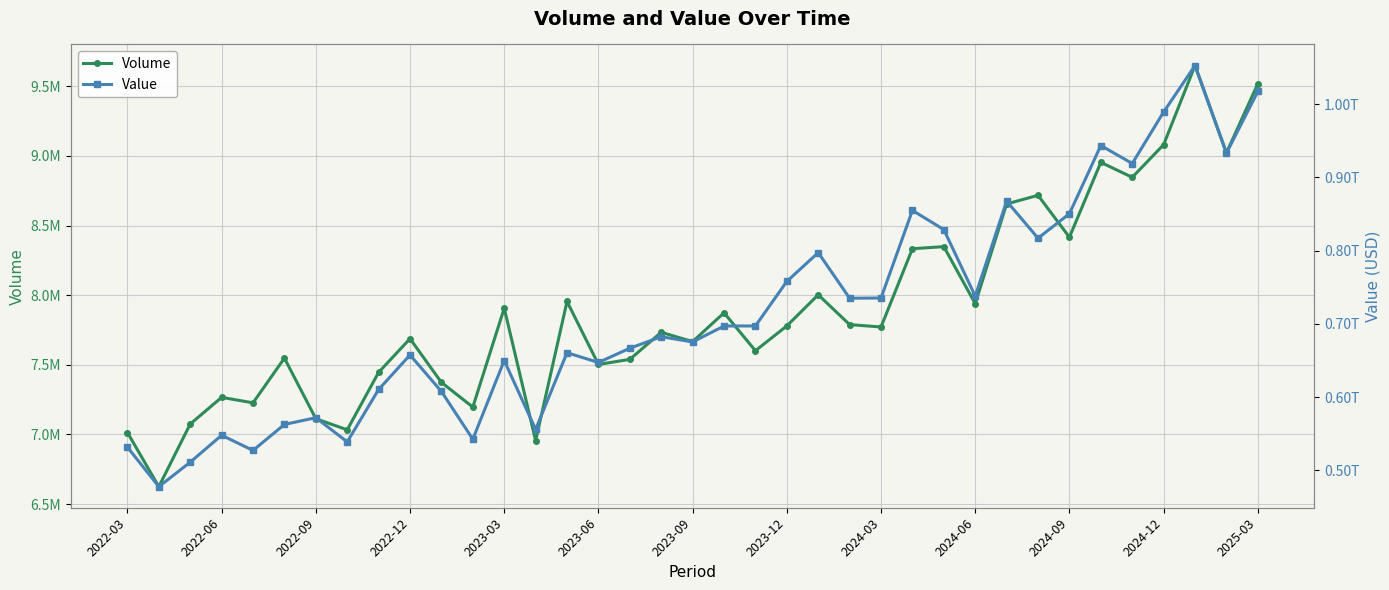

What is the value of the Value point at the 36th from the left?

933120343928.8